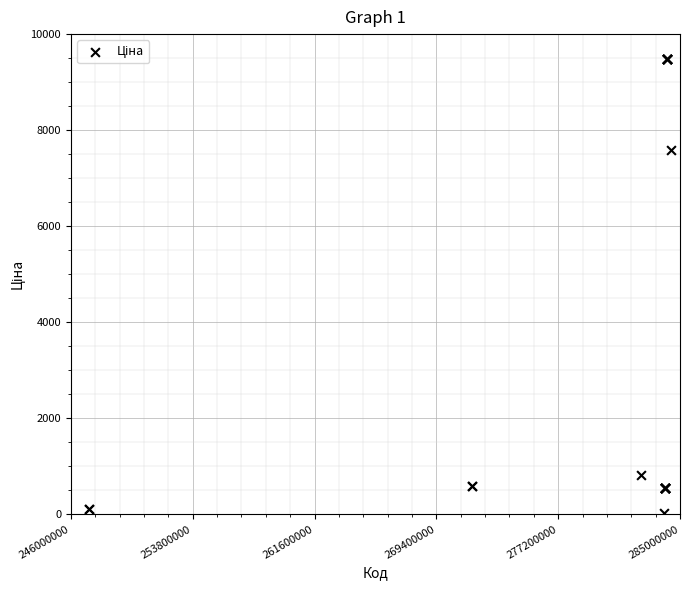

What Y value in the scatter plot is closest to 4756?

7596.5